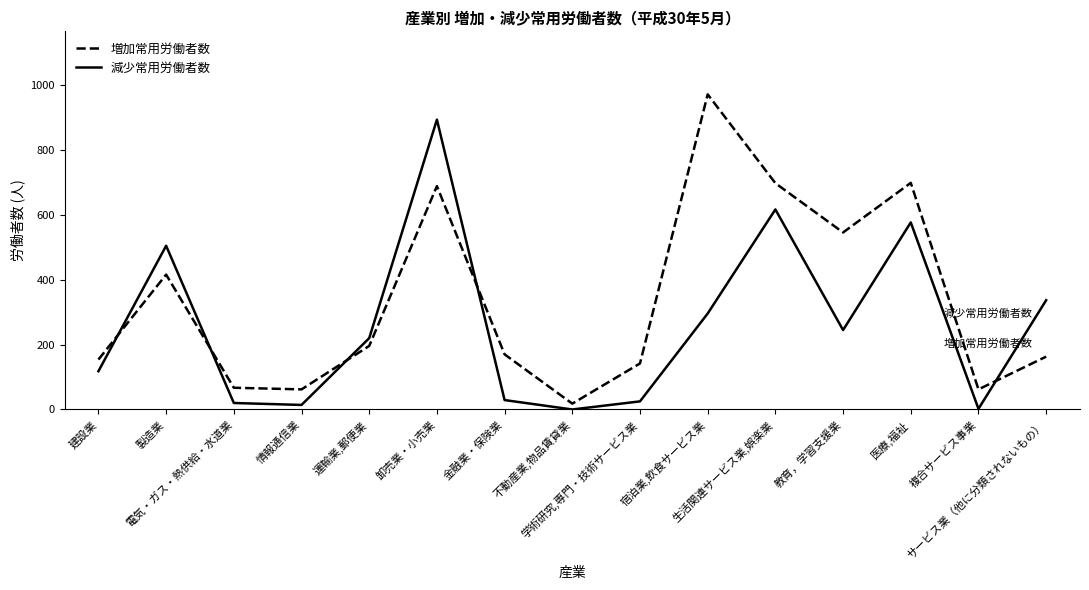

At which category does 減少常用労働者数 reach its first local peak?

製造業